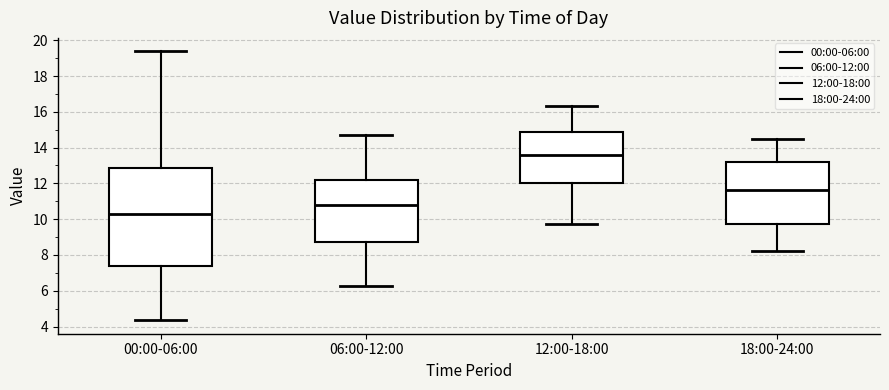

Reading left to right, transcribe this box plot: for each box, give where its median line is, the range the box spans, and where its two whiskers end, as read against the y-axis. The values are not printed on the chart, so give them approximately, as read against the axis.

00:00-06:00: median 10.4, box 7.4 to 12.8, whiskers 4.4 to 19.4
06:00-12:00: median 10.8, box 8.8 to 12.2, whiskers 6.2 to 14.8
12:00-18:00: median 13.6, box 12.0 to 14.8, whiskers 9.8 to 16.4
18:00-24:00: median 11.6, box 9.8 to 13.2, whiskers 8.2 to 14.6